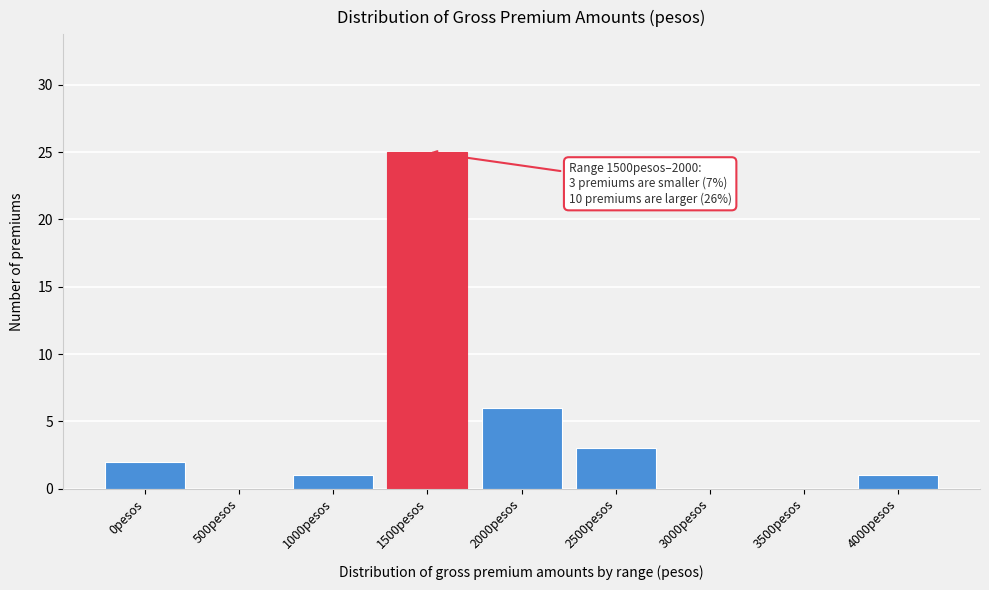

Reading right to left, list all the values displayed in this chart.

4000pesos=1	3500pesos=0	3000pesos=0	2500pesos=3	2000pesos=6	1500pesos=25	1000pesos=1	500pesos=0	0pesos=2